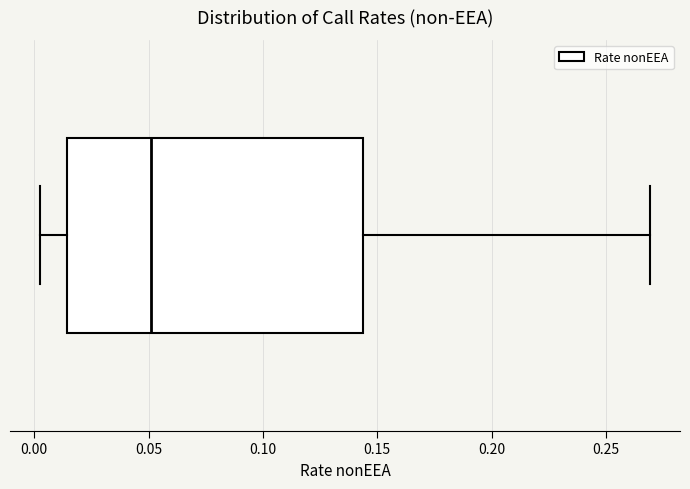

Where is the right edge of the box on the x-axis? The values are not printed on the chart, so give them approximately, as read against the axis.

0.145